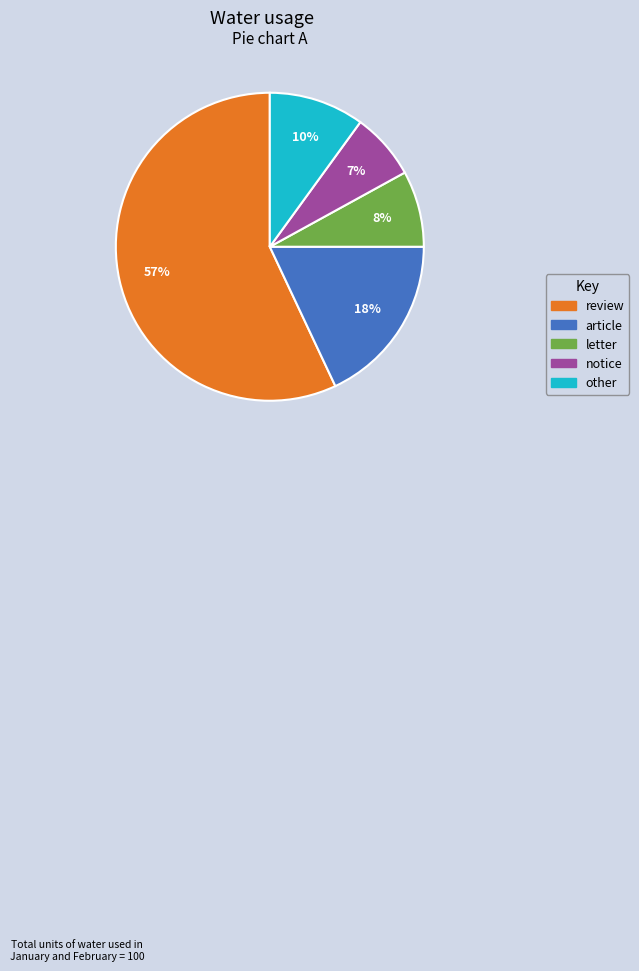

Rank the categories by value from lowest to highest.

notice, letter, other, article, review